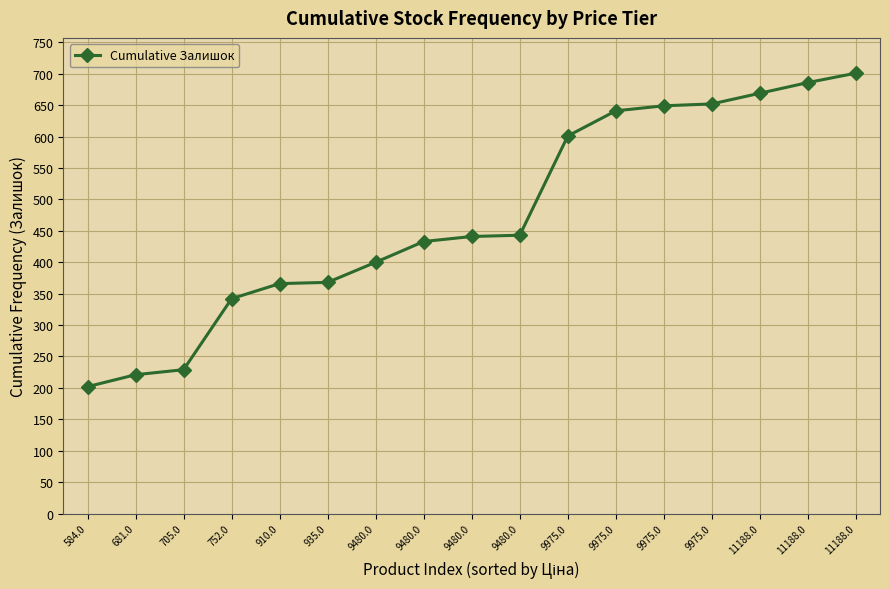

True or false: the data shows 60 at 681.0.

False